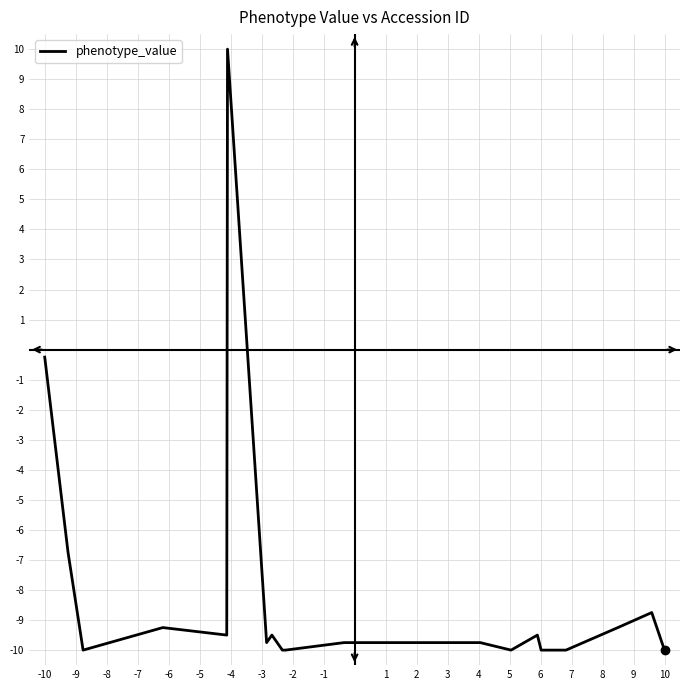

What is the smallest value displayed?

-10.0